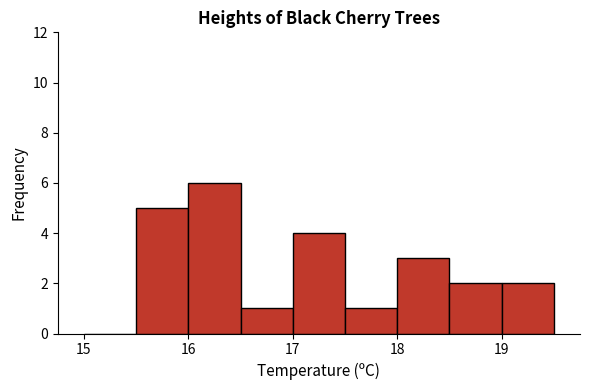

Over which range of the x-axis is the bar tallest?

16.0 to 16.5